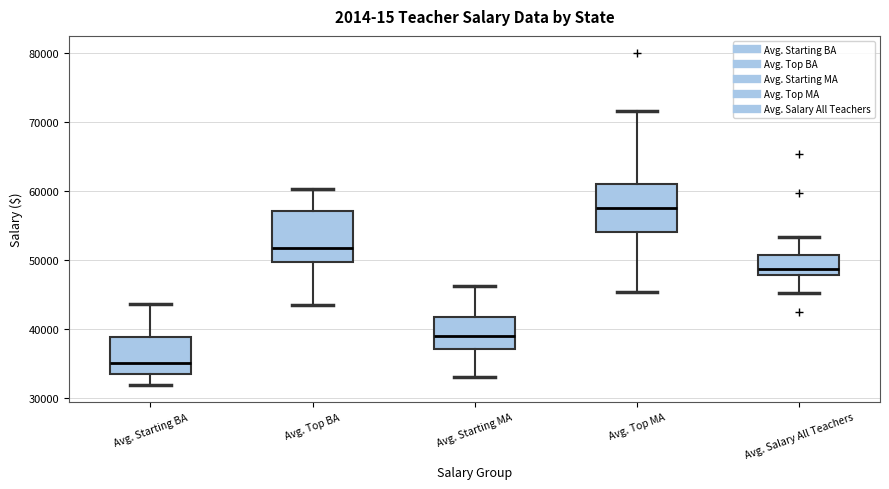

Reading left to right, transcribe this box plot: for each box, give where its median line is, the range the box spans, and where its two whiskers end, as read against the y-axis. The values are not printed on the chart, so give them approximately, as read against the axis.

Avg. Starting BA: median 35000, box 34000 to 39000, whiskers 32000 to 44000
Avg. Top BA: median 52000, box 50000 to 57000, whiskers 44000 to 60000
Avg. Starting MA: median 39000, box 37000 to 42000, whiskers 33000 to 46000
Avg. Top MA: median 58000, box 54000 to 61000, whiskers 45000 to 72000
Avg. Salary All Teachers: median 49000, box 48000 to 51000, whiskers 45000 to 53000